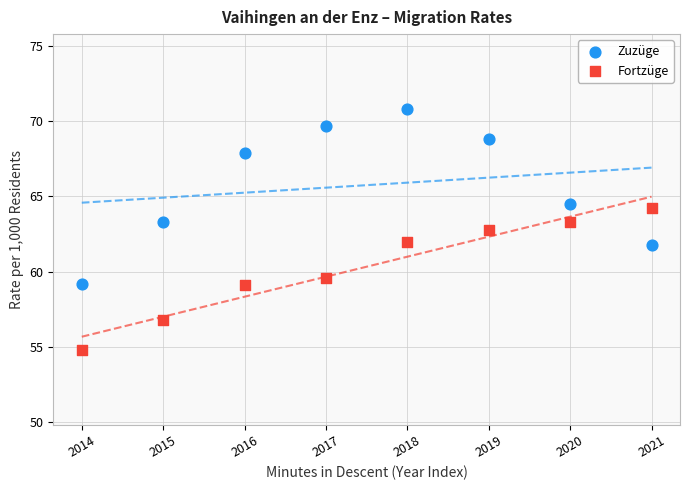

Which series contains the lowest Y value?

Fortzüge